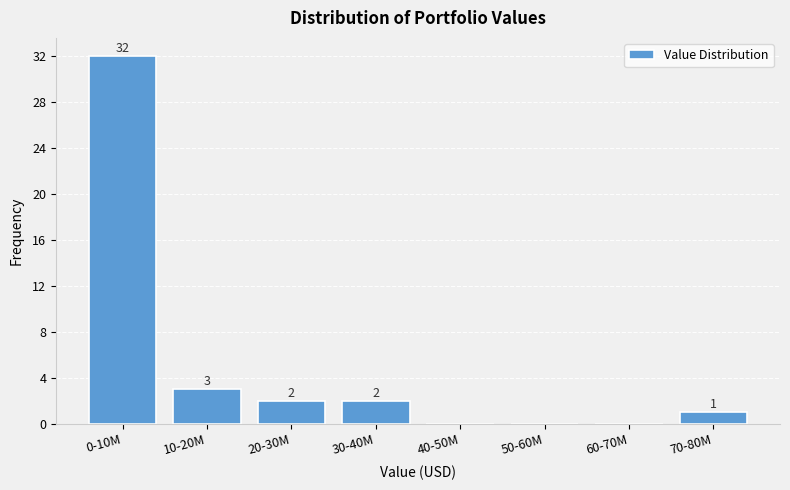

Reading left to right, list all the values displayed in this chart.

0-10M=32	10-20M=3	20-30M=2	30-40M=2	40-50M=0	50-60M=0	60-70M=0	70-80M=1